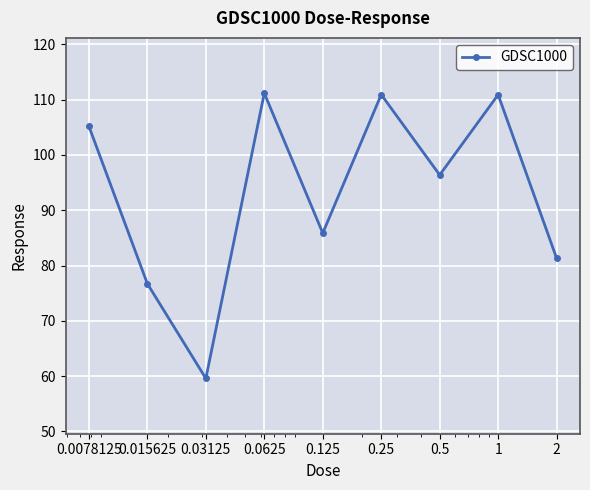

What is the minimum value shown in the chart?

59.6